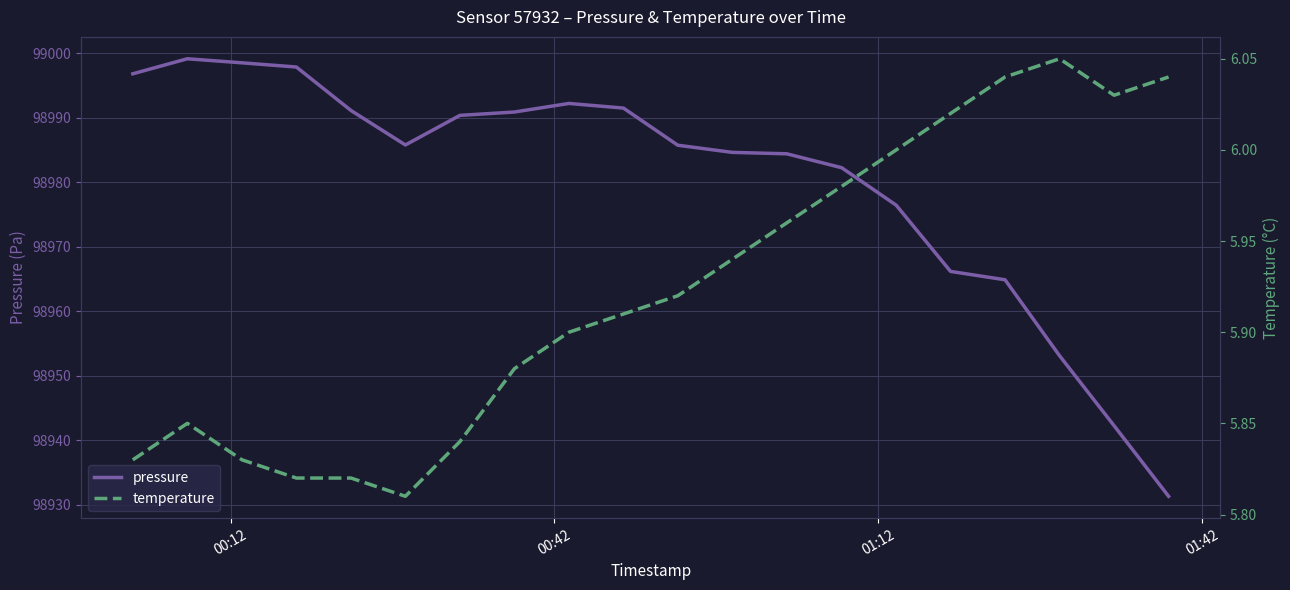

List the series in order of their overall mean, lowest first.

temperature, pressure